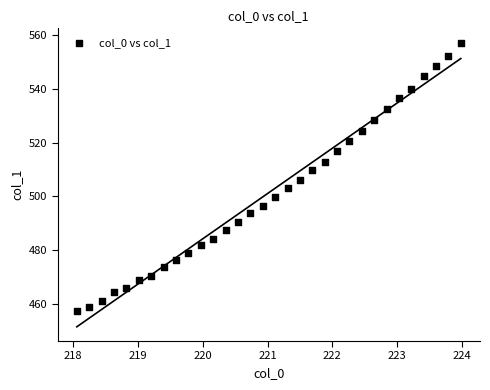

What is the range of X values (max minus min)?

5.9